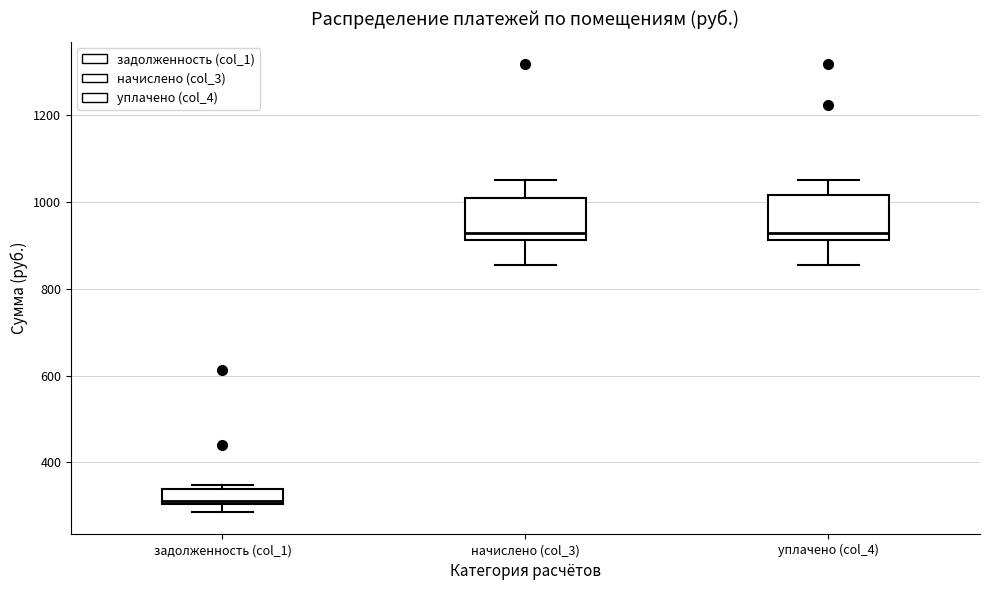

Reading left to right, read every box against the y-axis: the position of its median line, the range the box covers, and the ends of its whiskers. The values are not printed on the chart, so give them approximately, as read against the axis.

задолженность (col_1): median 300, box 300 to 340, whiskers 280 to 340 (just above the box's upper edge)
начислено (col_3): median 920 (just above the box's lower edge), box 920 to 1000, whiskers 860 to 1060
уплачено (col_4): median 920 (just above the box's lower edge), box 920 to 1020, whiskers 860 to 1060